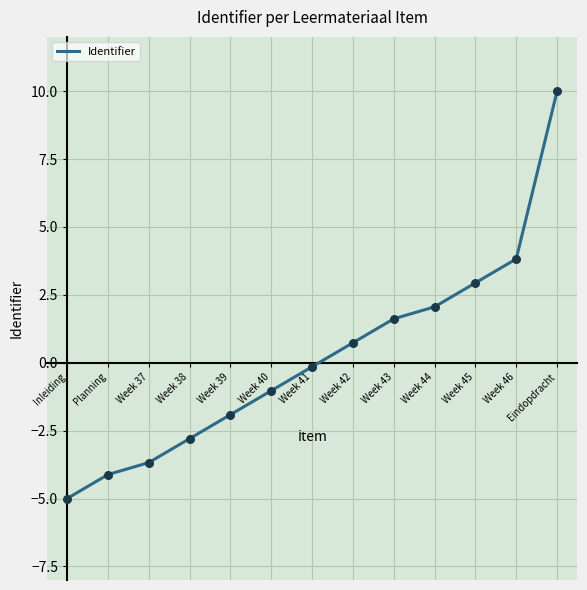

What is the change in value from Week 43 to Eindopdracht?

+8.4